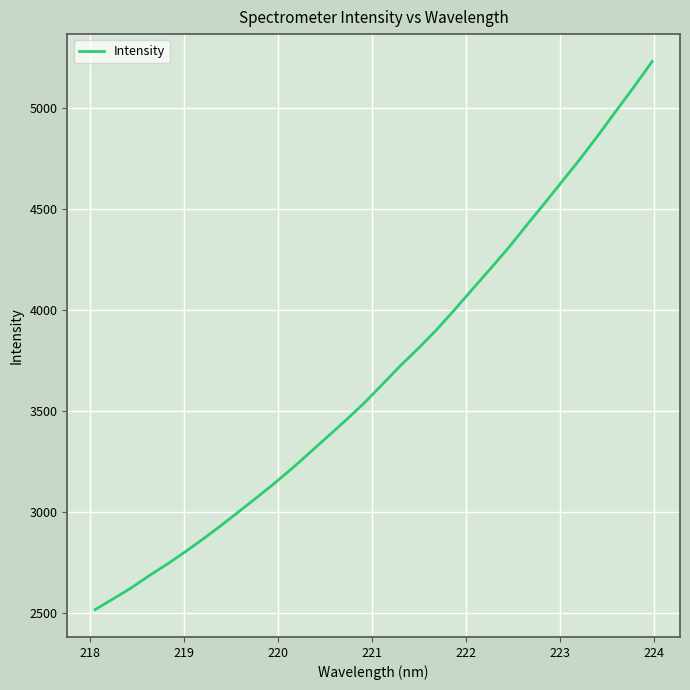

What is the maximum value shown in the chart?

5231.6